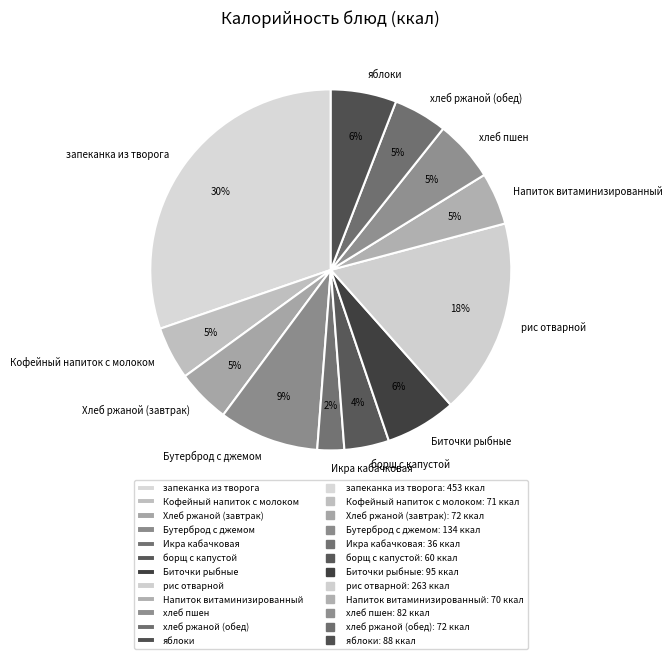

The Хлеб ржаной (завтрак) slice represents 5% of the pie. True or false?

True